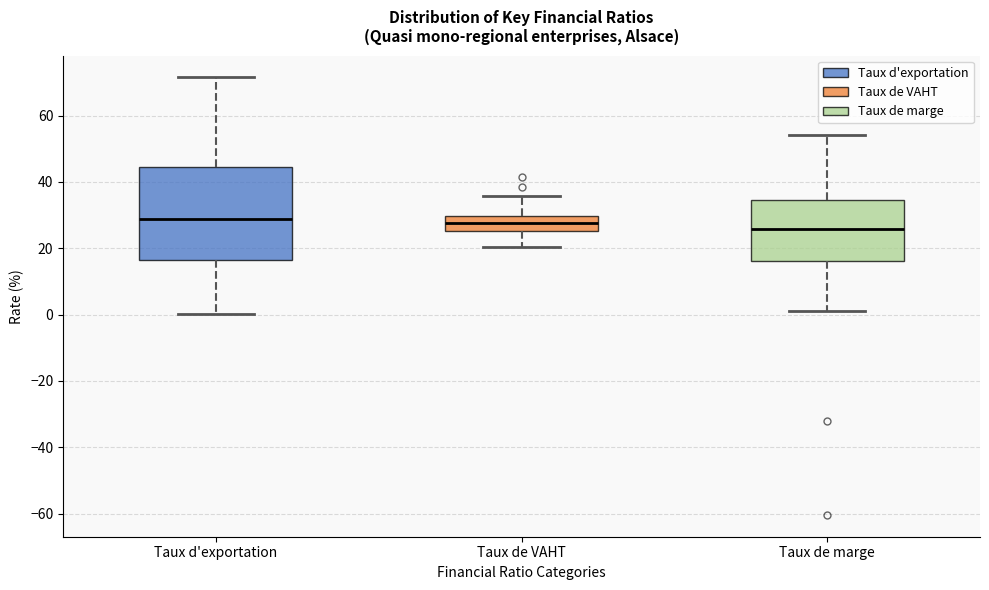

Comparing the boxes themselves (not the whiskers), which one is the tallest?

Taux d'exportation